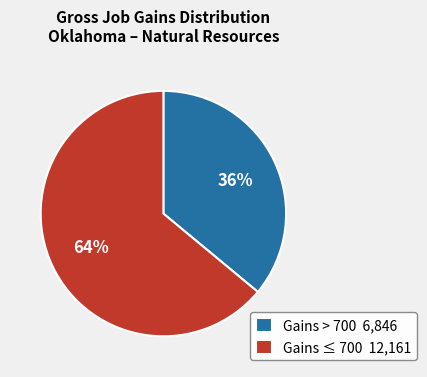

What percentage is the Gains > 700 6,846 slice, to the nearest percent?

36%